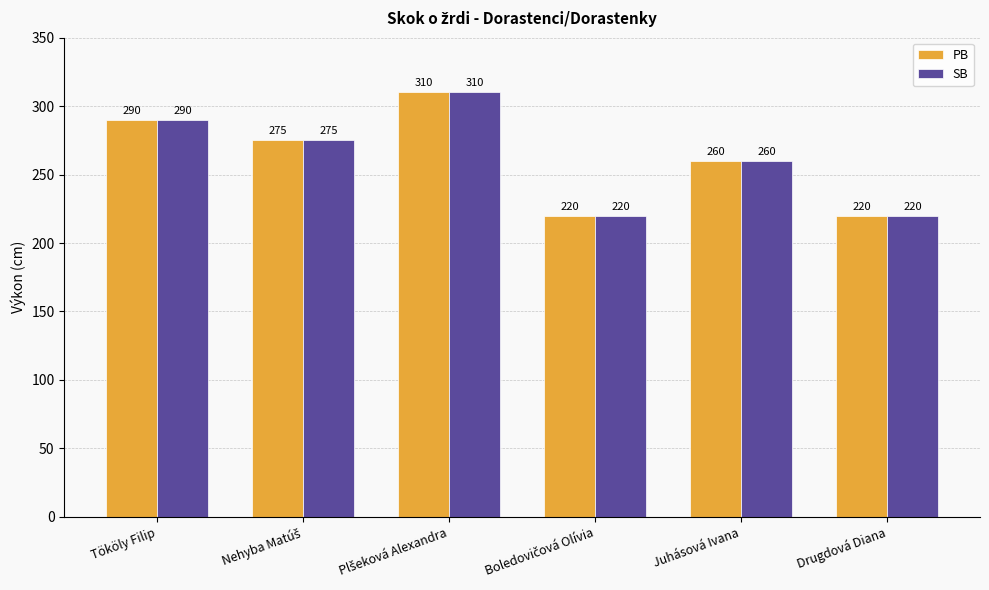

What position from the right is Tököly Filip?

6